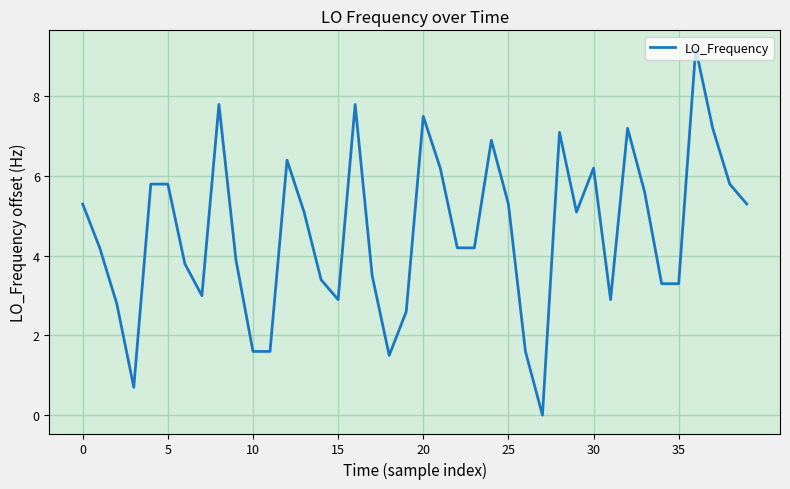

What is the greatest value displayed?

9.2